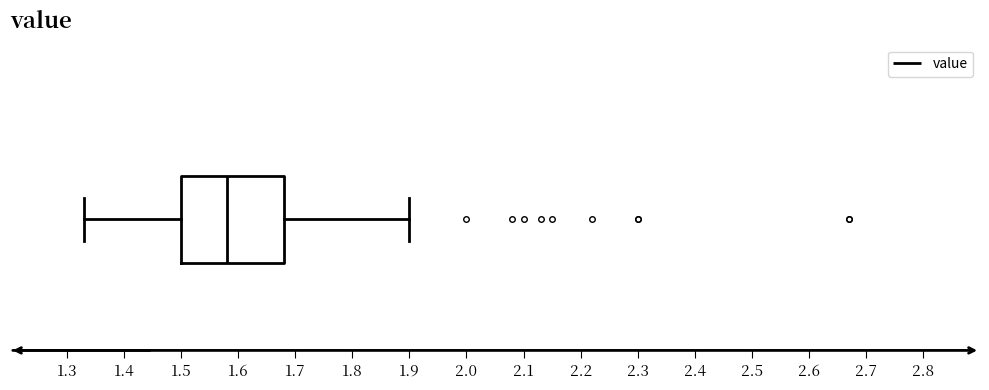

Transcribe this box plot: give where the median line is, the range the box spans, and where the two whiskers end, as read against the x-axis. The values are not printed on the chart, so give them approximately, as read against the axis.

median 1.58, box 1.50 to 1.68, whiskers 1.33 to 1.90